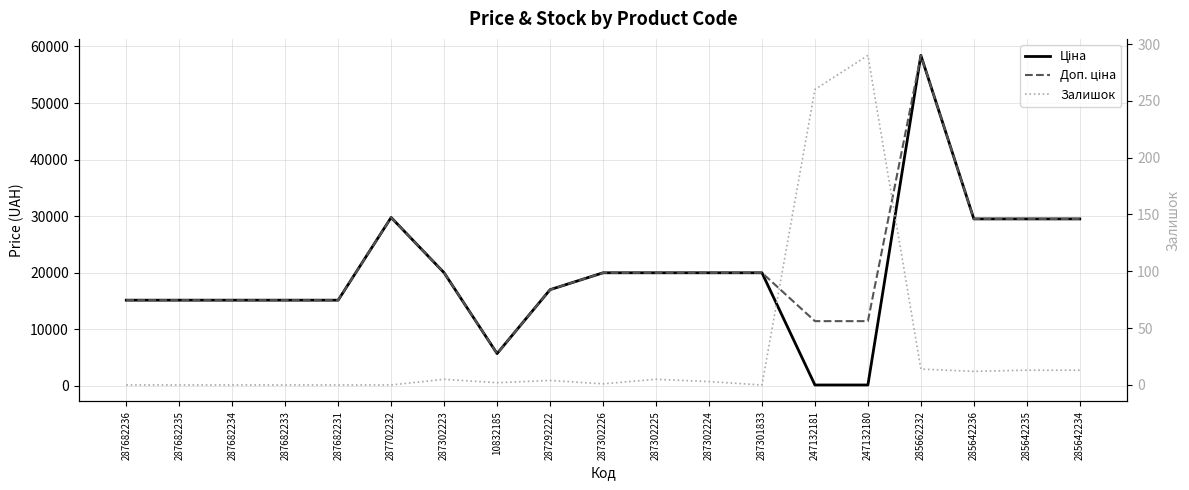

Is it true that Залишок equals 5.0 at 287302225?

True